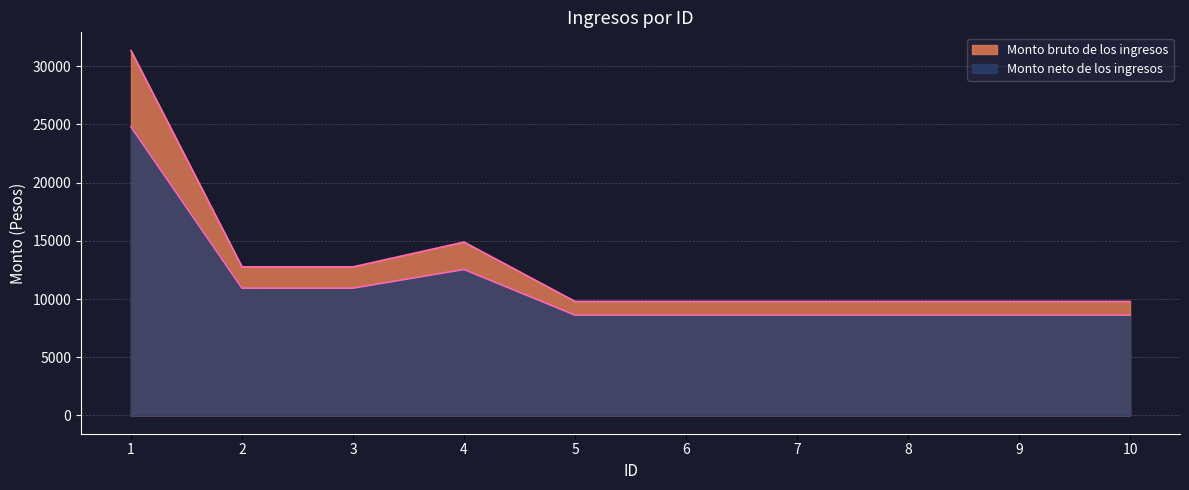

The value of Monto neto de los ingresos at 5 is 8616.6. True or false?

True